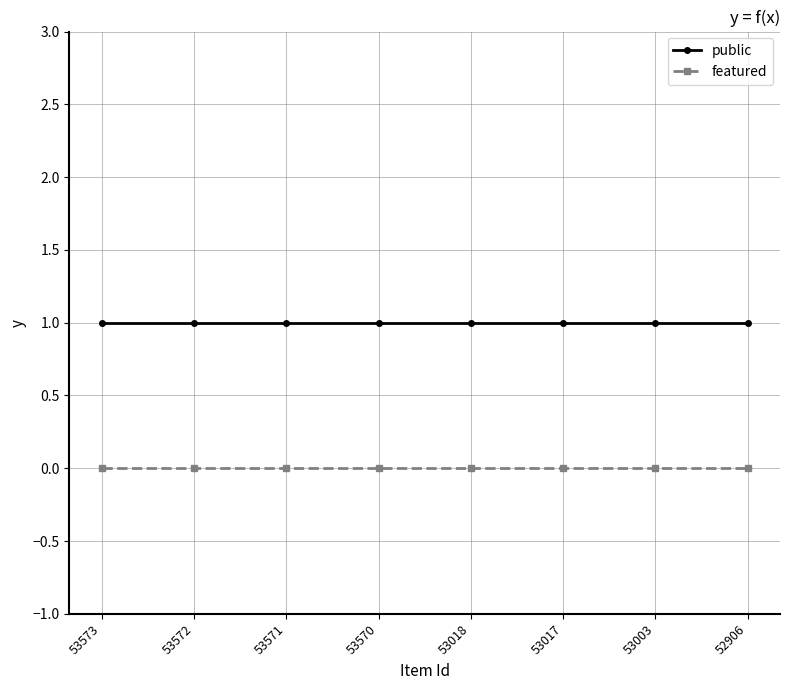

What are all the series names shown in the legend?

public, featured